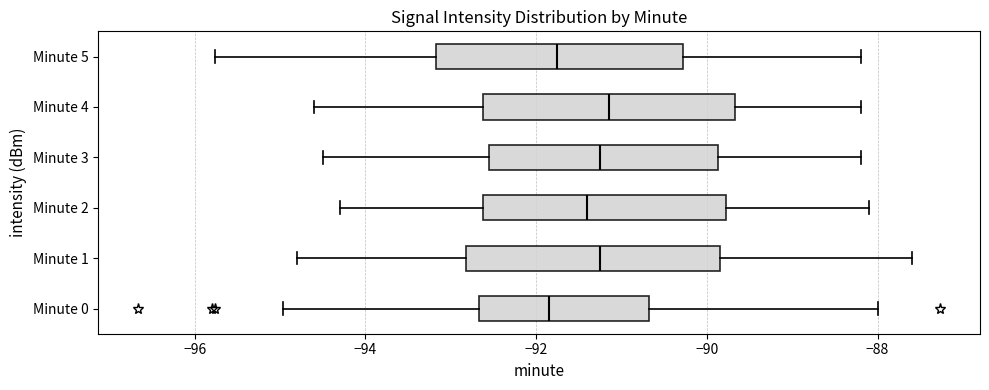

Reading bottom to top, transcribe this box plot: for each box, give where its median line is, the range the box spans, and where its two whiskers end, as read against the x-axis. The values are not printed on the chart, so give them approximately, as read against the axis.

Minute 0: median -91.8, box -92.6 to -90.6, whiskers -95.0 to -88.0
Minute 1: median -91.2, box -92.8 to -89.8, whiskers -94.8 to -87.6
Minute 2: median -91.4, box -92.6 to -89.8, whiskers -94.2 to -88.0
Minute 3: median -91.2, box -92.6 to -89.8, whiskers -94.4 to -88.2
Minute 4: median -91.2, box -92.6 to -89.6, whiskers -94.6 to -88.2
Minute 5: median -91.8, box -93.2 to -90.2, whiskers -95.8 to -88.2